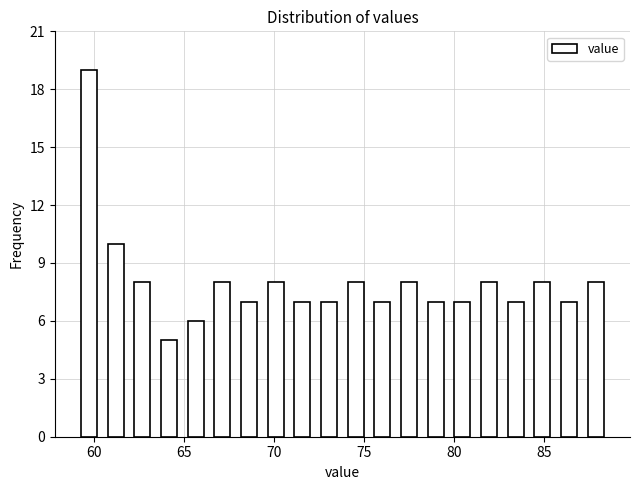

Read against the x-axis, roughly where is the centre of the tallest bar?

59.5